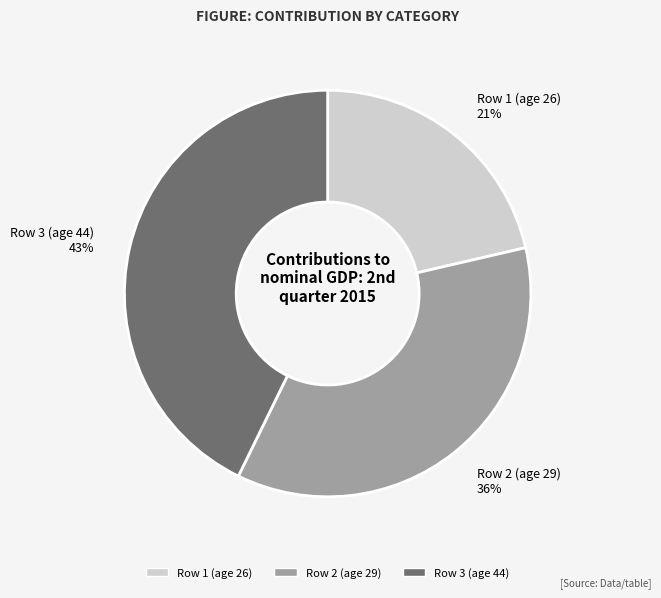

How many segments does this pie chart have?

3